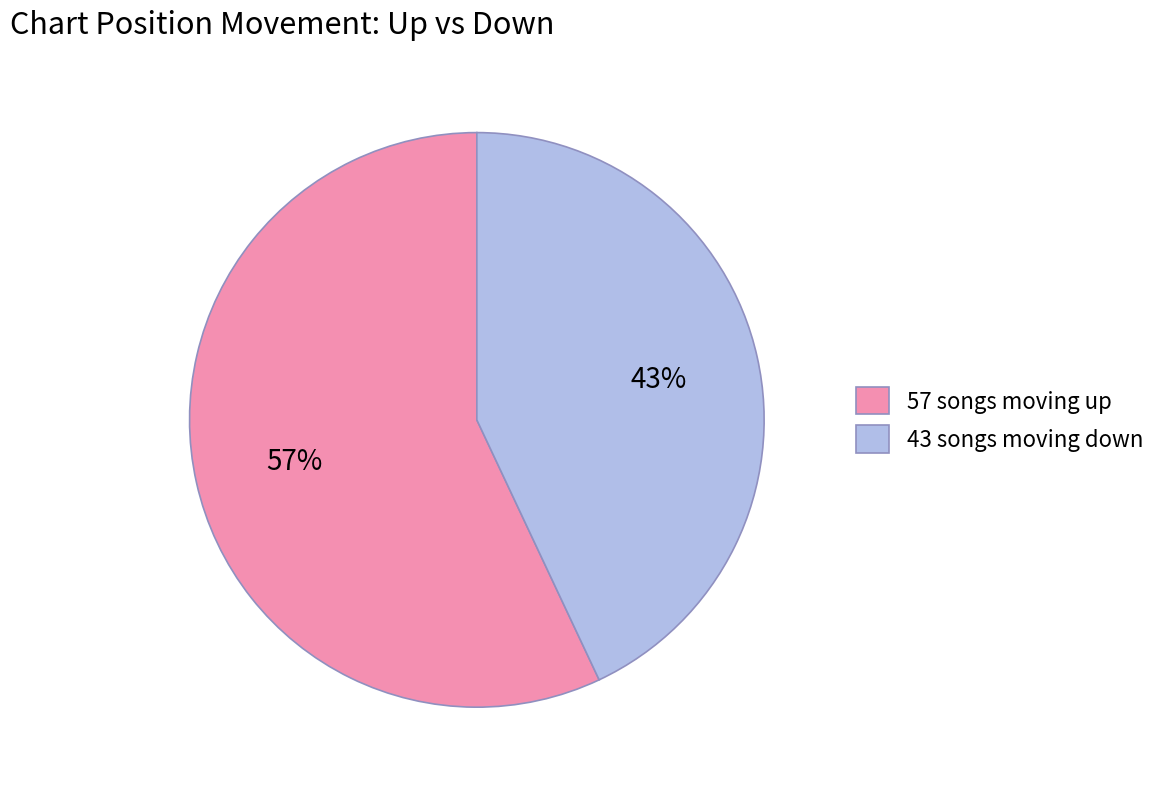

Which category accounts for the majority?

57 songs moving up